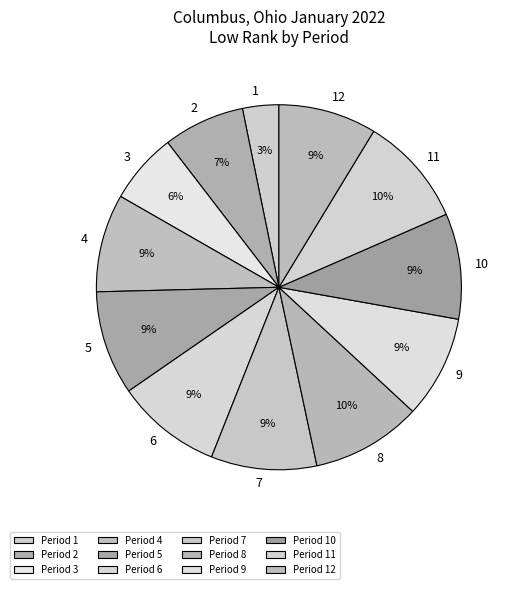

Does any single category account for the majority?

No